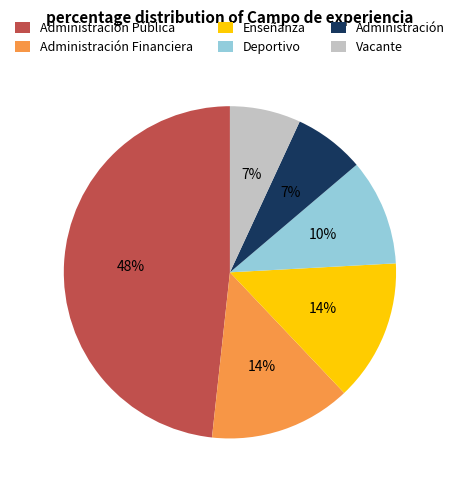

Which slice is the largest?

Administración Pública